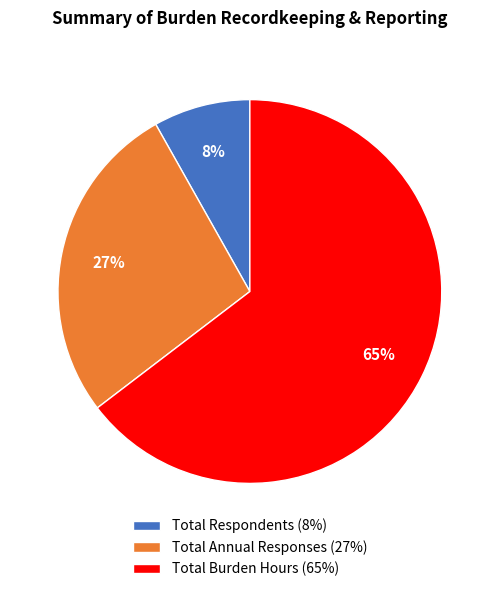

Approximately how many times larger is the value at Total Respondents (8%) compared to Total Annual Responses (27%)?

0.3